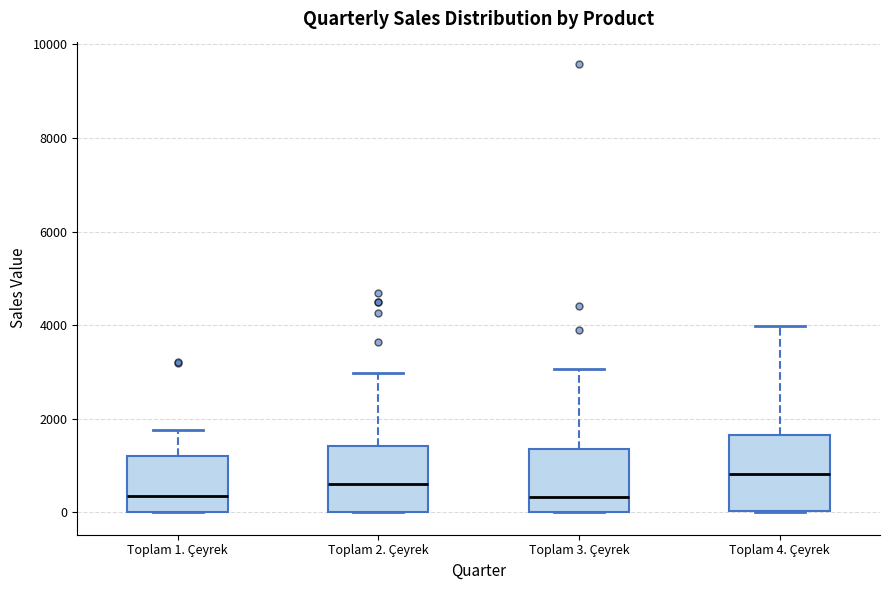

Reading left to right, read every box against the y-axis: the position of its median line, the range the box covers, and the ends of its whiskers. The values are not printed on the chart, so give them approximately, as read against the axis.

Toplam 1. Çeyrek: median 400, box 0 to 1200, whiskers 0 to 1800
Toplam 2. Çeyrek: median 600, box 0 to 1400, whiskers 0 to 3000
Toplam 3. Çeyrek: median 400, box 0 to 1400, whiskers 0 to 3000
Toplam 4. Çeyrek: median 800, box 0 to 1600, whiskers 0 to 4000